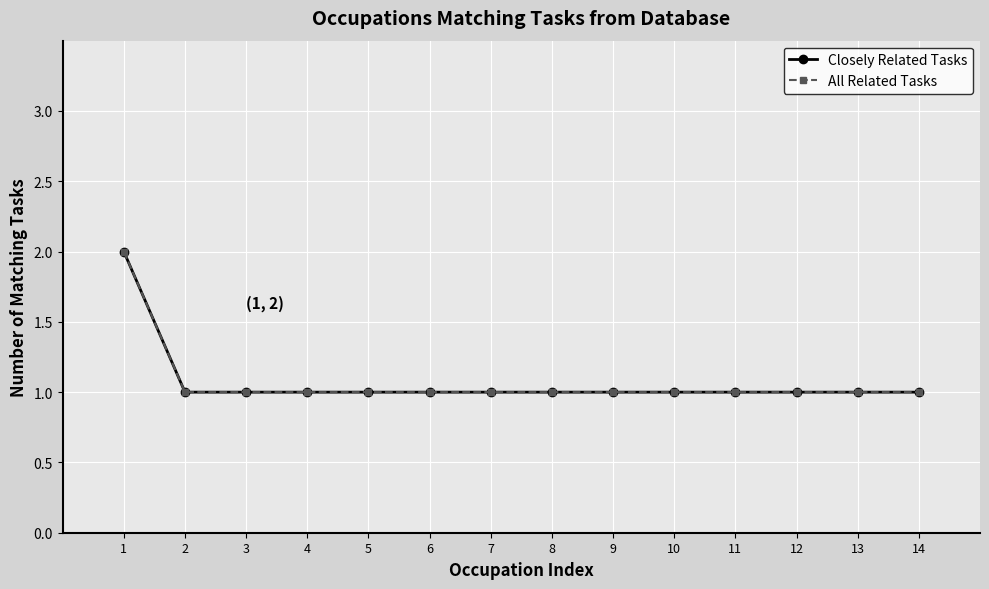

Is this an area chart (filled region under the line)?

No